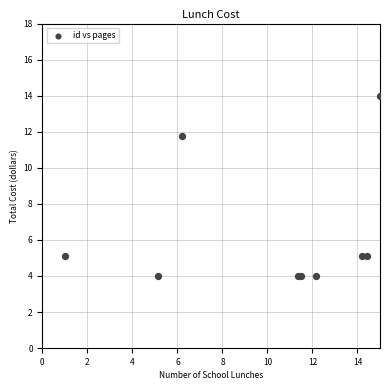

What Y value in the scatter plot is closest to 9?

11.8